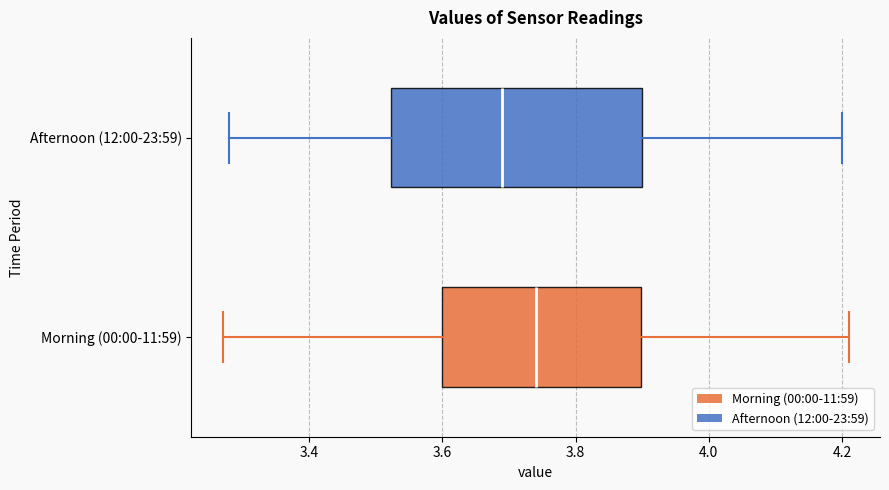

Reading bottom to top, transcribe this box plot: for each box, give where its median line is, the range the box spans, and where its two whiskers end, as read against the x-axis. The values are not printed on the chart, so give them approximately, as read against the axis.

Morning (00:00-11:59): median 3.74, box 3.60 to 3.90, whiskers 3.28 to 4.22
Afternoon (12:00-23:59): median 3.70, box 3.52 to 3.90, whiskers 3.28 to 4.20